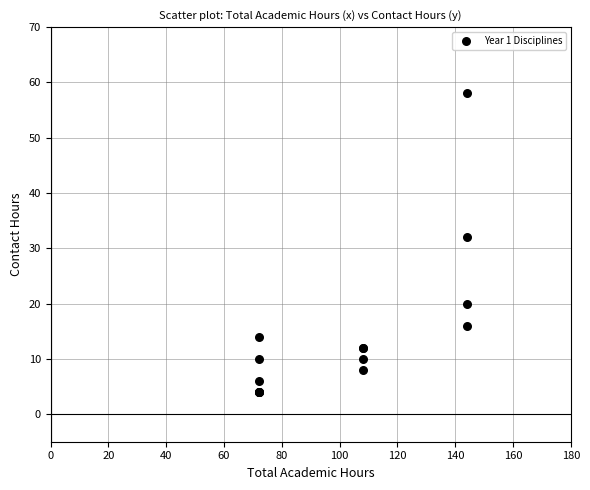

What Y value in the scatter plot is closest to 31?

32